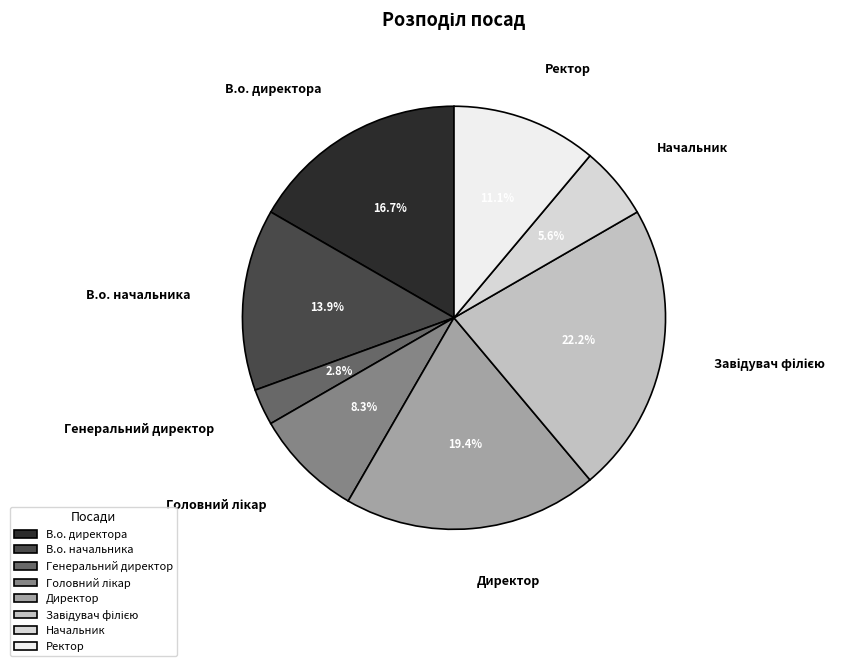

Does В.о. директора represent more than half of the total?

No